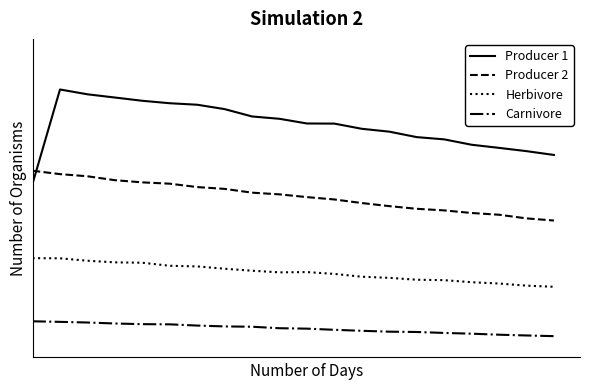

What are all the series names shown in the legend?

Producer 1, Producer 2, Herbivore, Carnivore